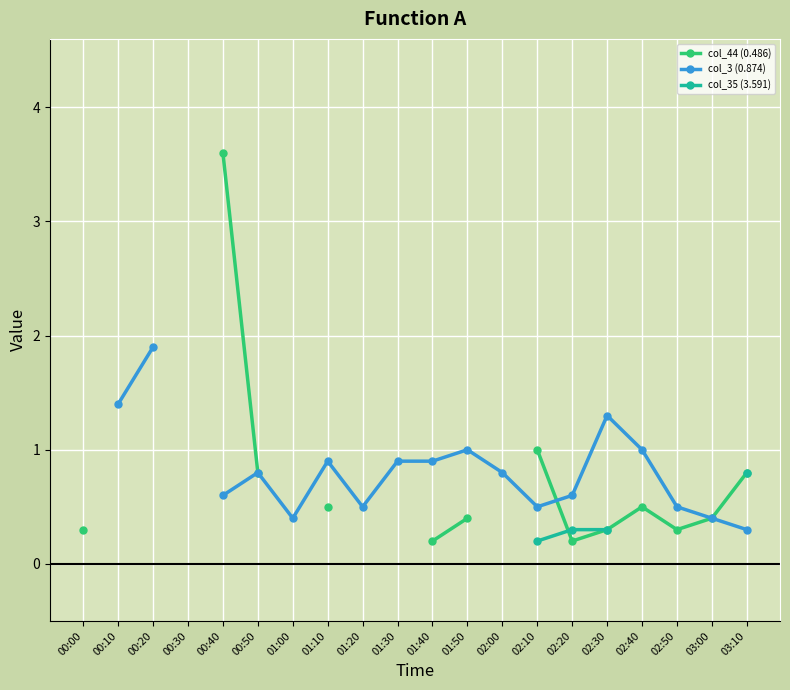

At which category does col_3 (0.874) reach its first local peak?

00:50